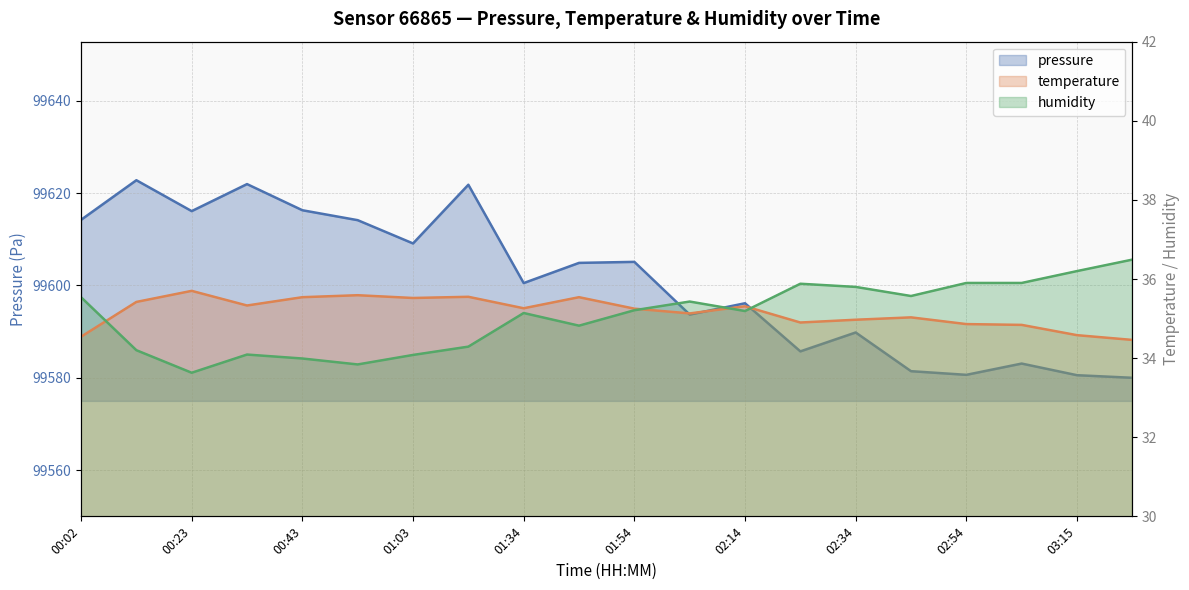

Is the value of humidity at 00:53 greater than the value of pressure at 01:13?

No